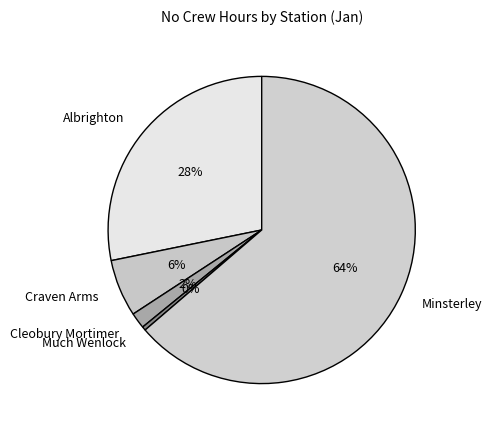

Which category accounts for the majority?

Minsterley